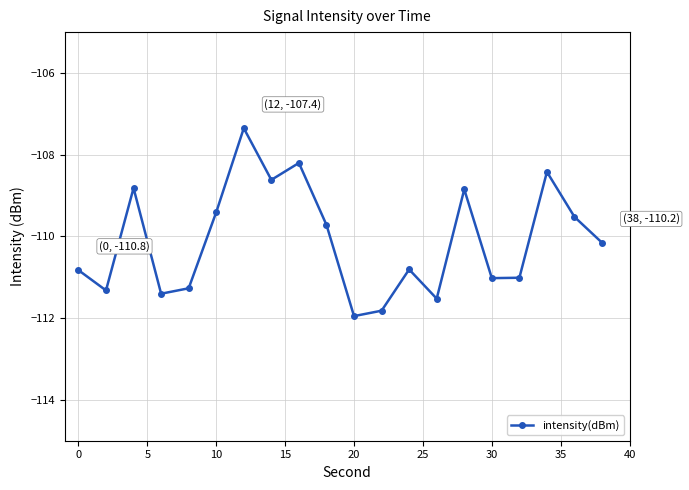

How many categories are shown in the chart?

20